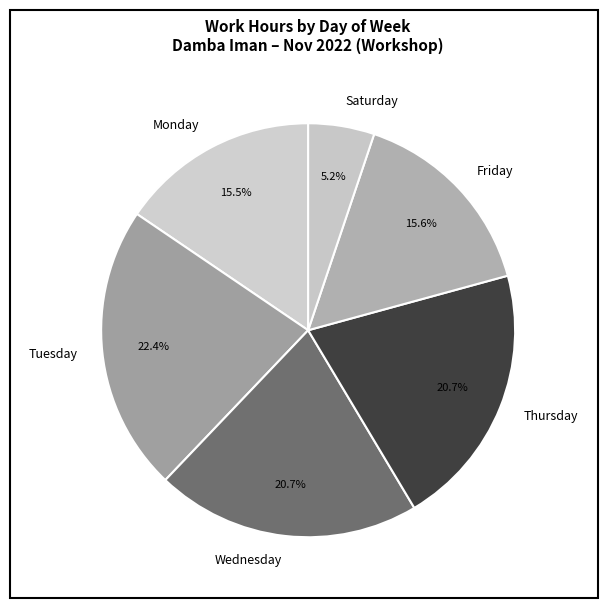

Combined, what portion of the pie is Thursday and Wednesday?

41.4%